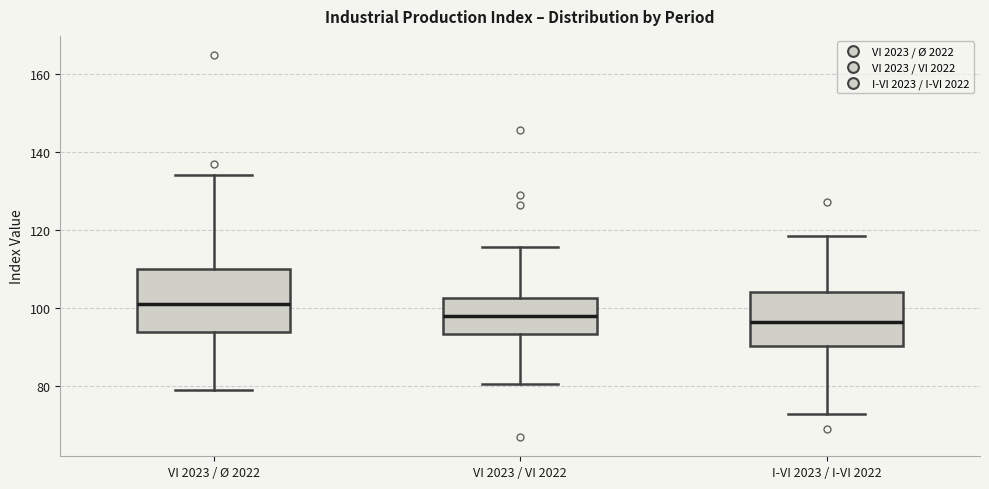

Which box has the highest median line?

VI 2023 / Ø 2022